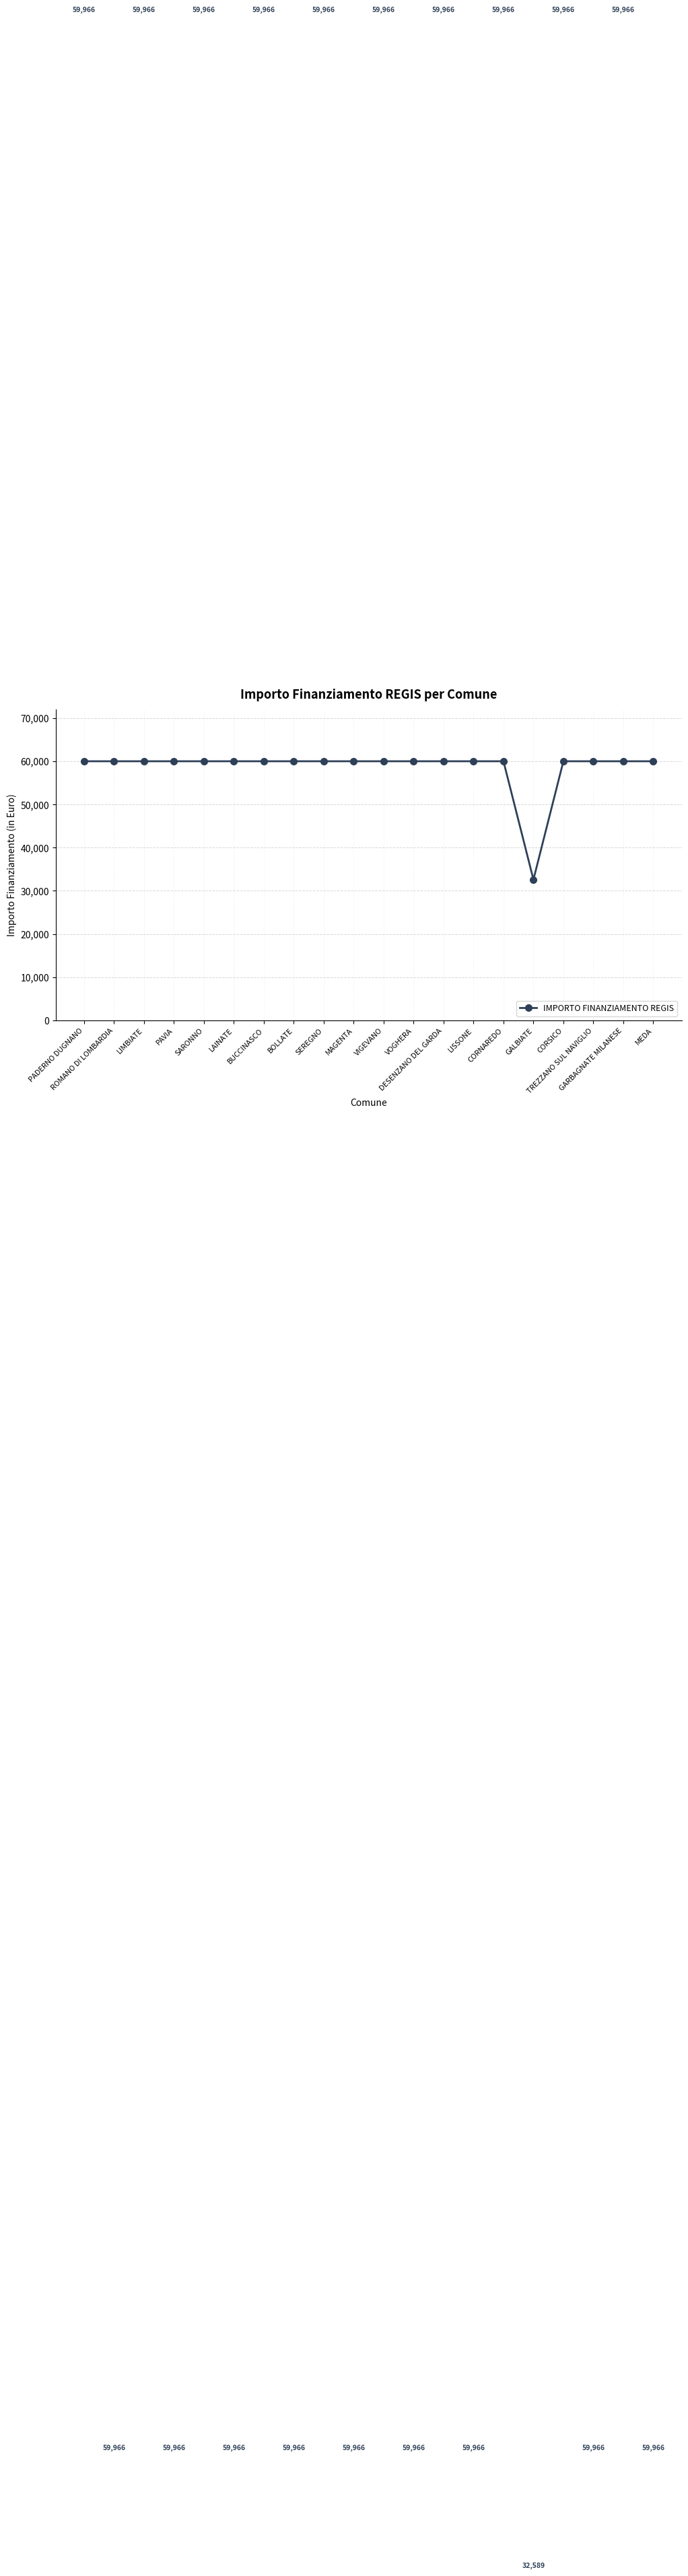

Which category has the lowest value across all series?

GALBIATE